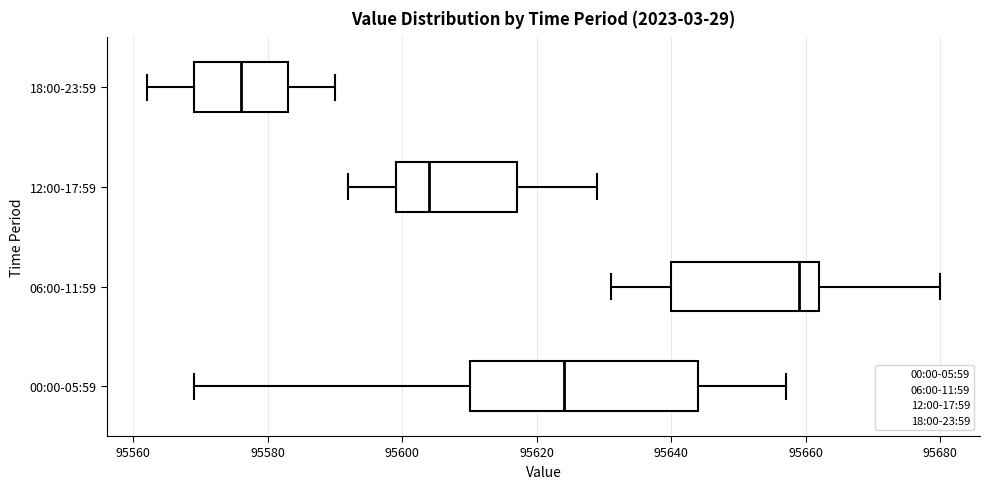

Comparing the boxes themselves (not the whiskers), which one is the widest?

00:00-05:59